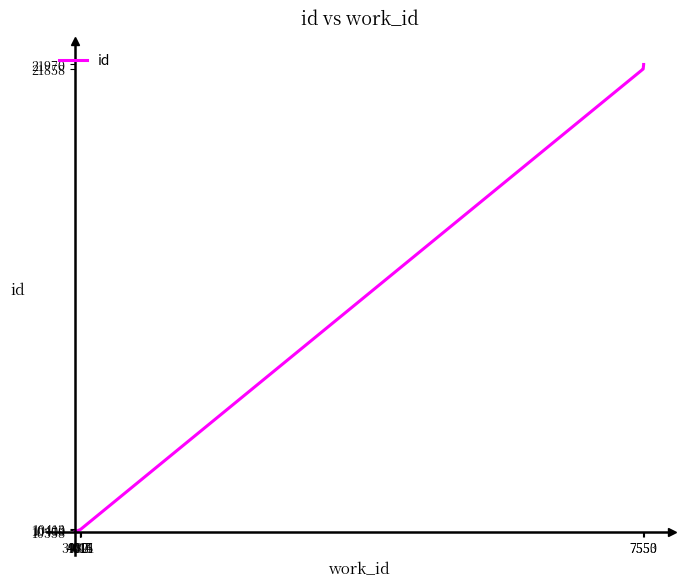

How many values are below 21858?

5